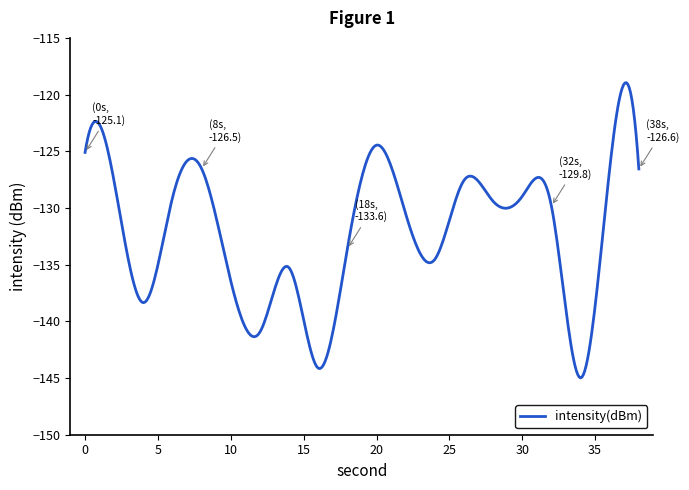

What is the minimum value shown in the chart?

-145.0